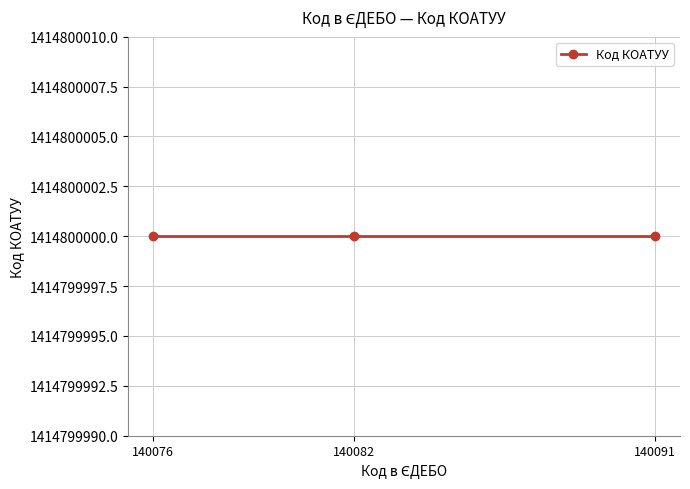

Where is the data nearest to the value 140083?

140082